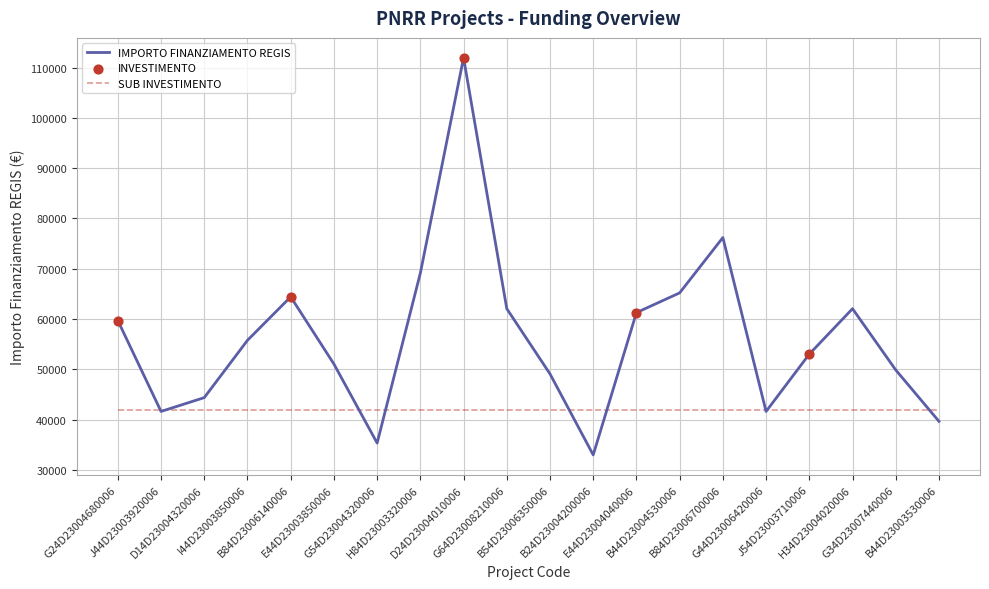

List the series in order of their overall mean, lowest first.

SUB INVESTIMENTO, IMPORTO FINANZIAMENTO REGIS